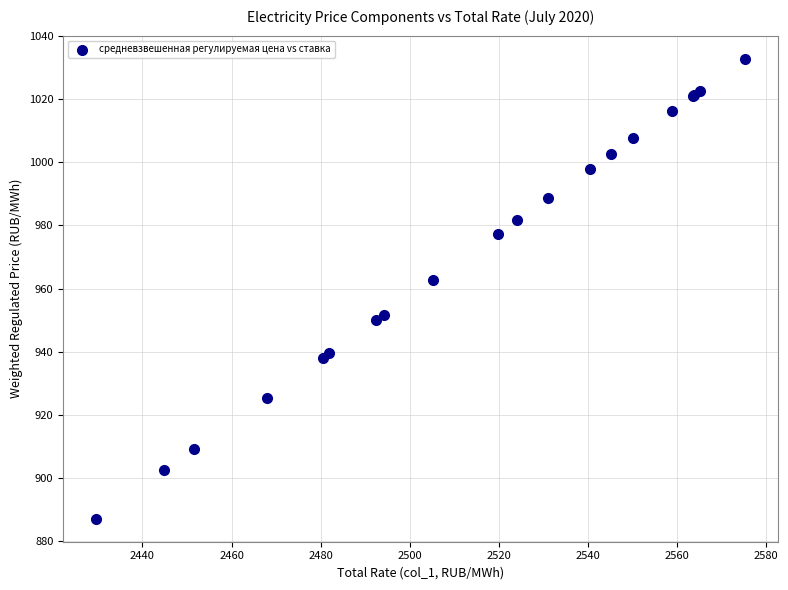

What Y value in the scatter plot is closest to 959?

962.7